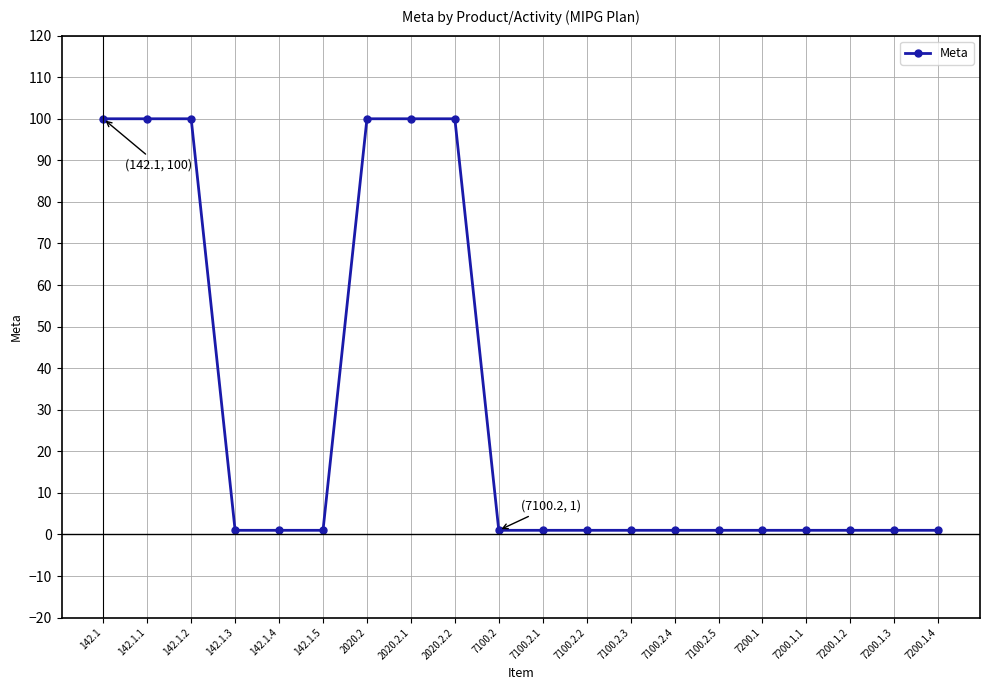

What is the difference between the second highest and second lowest values?

99